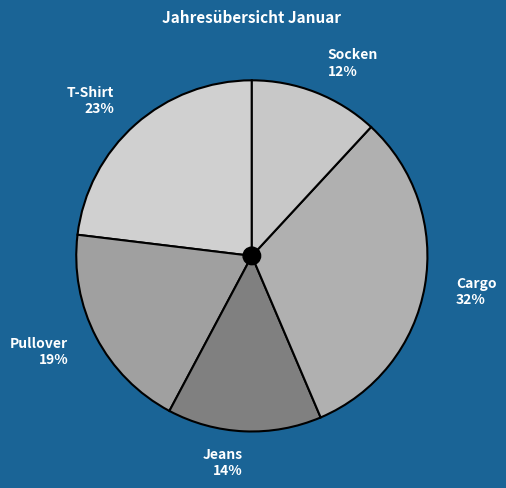

Does Cargo represent more than half of the total?

No